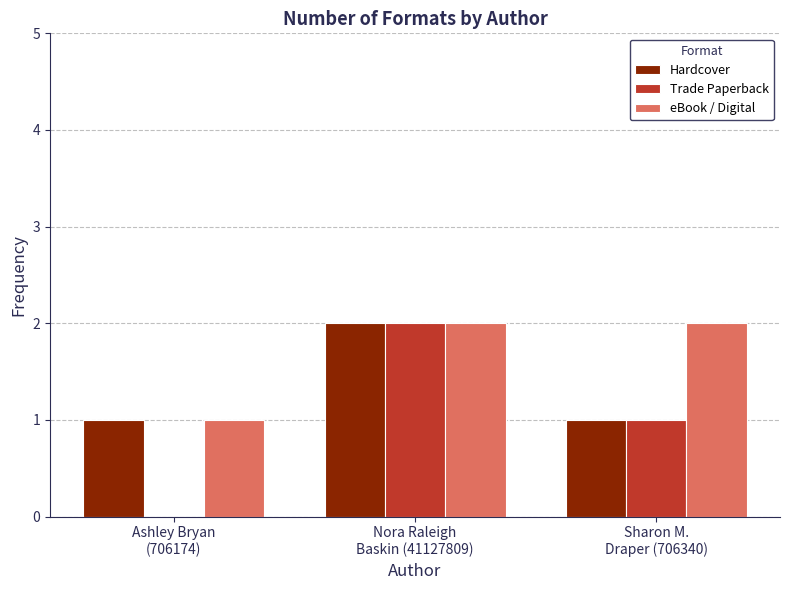

Are the bars grouped side by side (vs. stacked)?

Yes